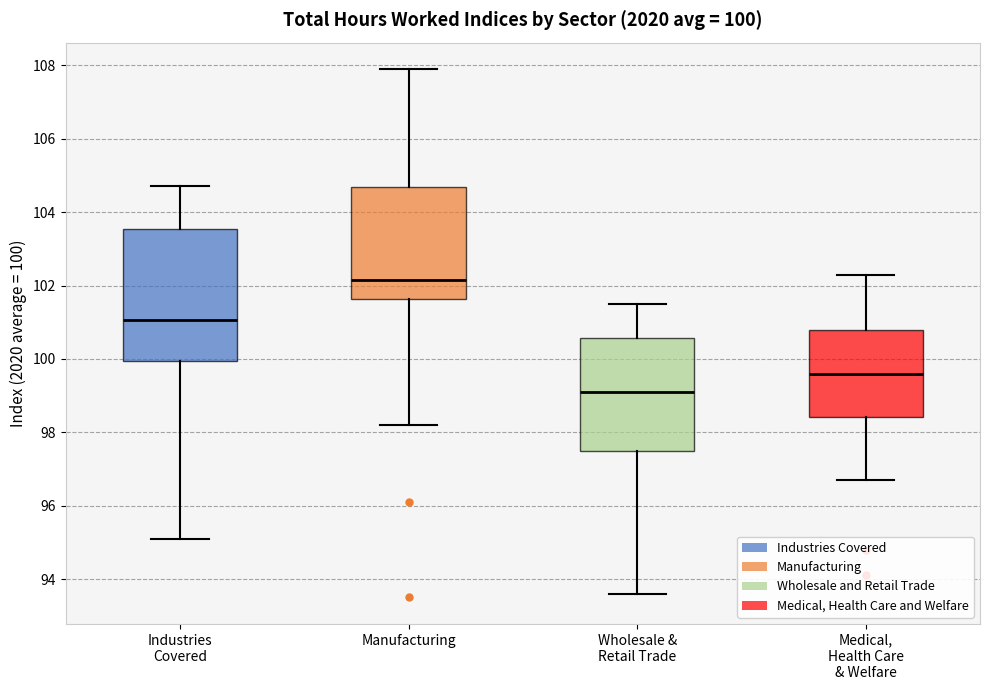

Which box's median line is the highest?

Manufacturing